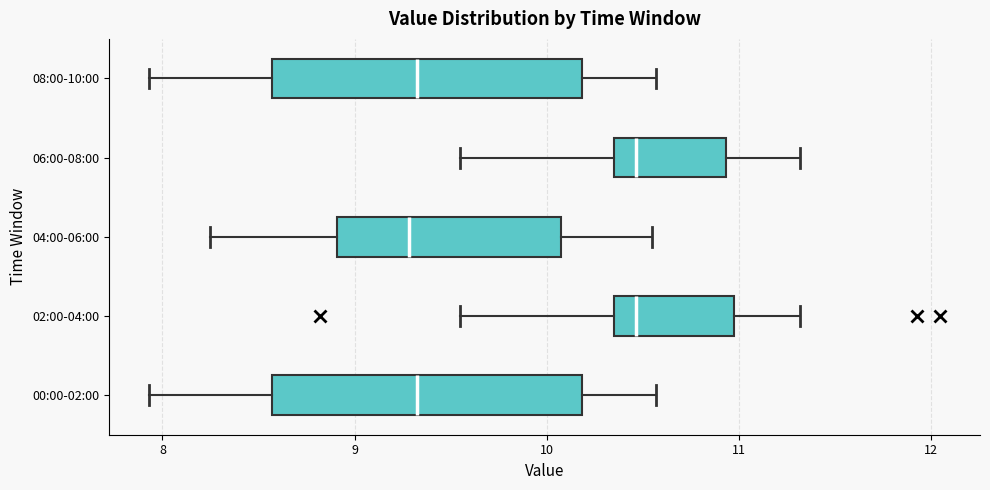

Where does the left whisker of the box for 04:00-06:00 end on the x-axis? The values are not printed on the chart, so give them approximately, as read against the axis.

8.3